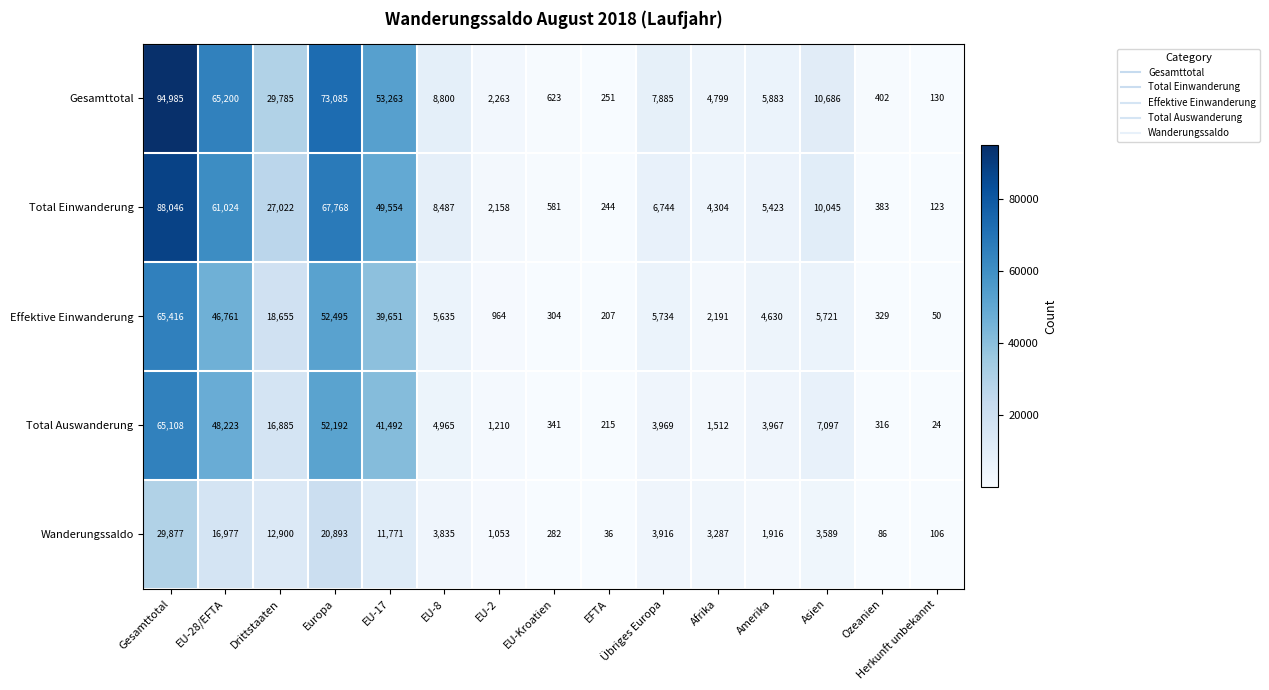

List the series in order of their peak value, lowest first.

Wanderungssaldo, Total Auswanderung, Effektive Einwanderung, Total Einwanderung, Gesamttotal